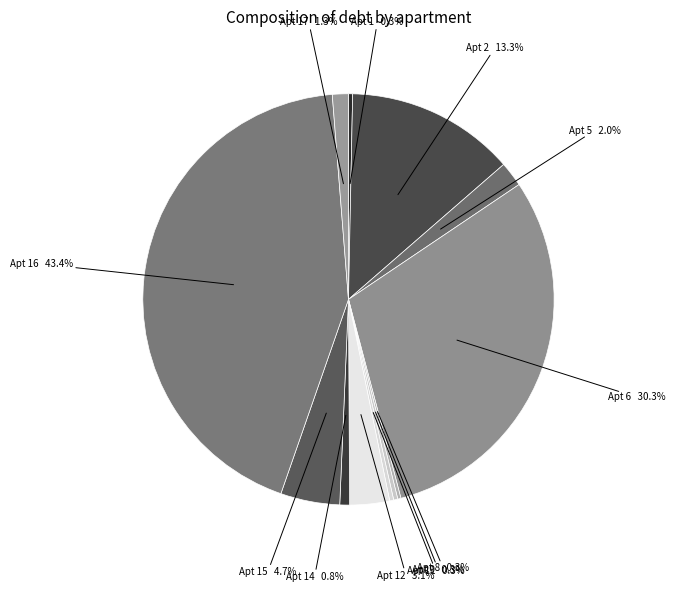

How many segments does this pie chart have?

12